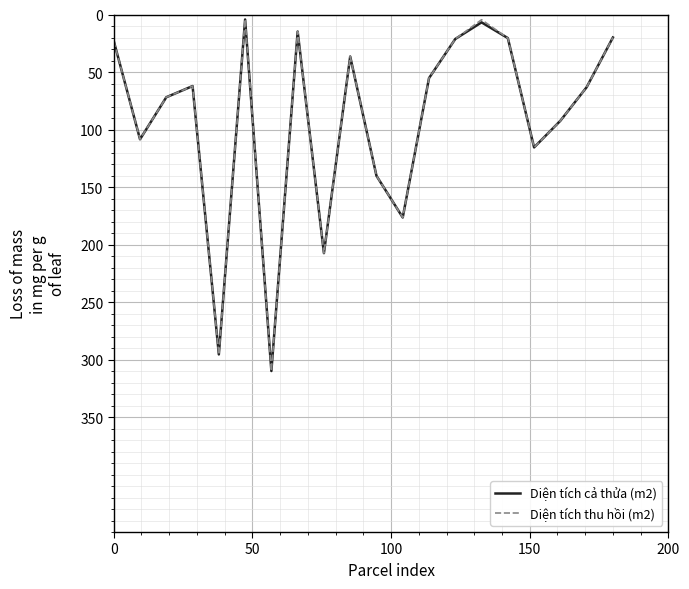

What is the minimum value shown in the chart?

4.3